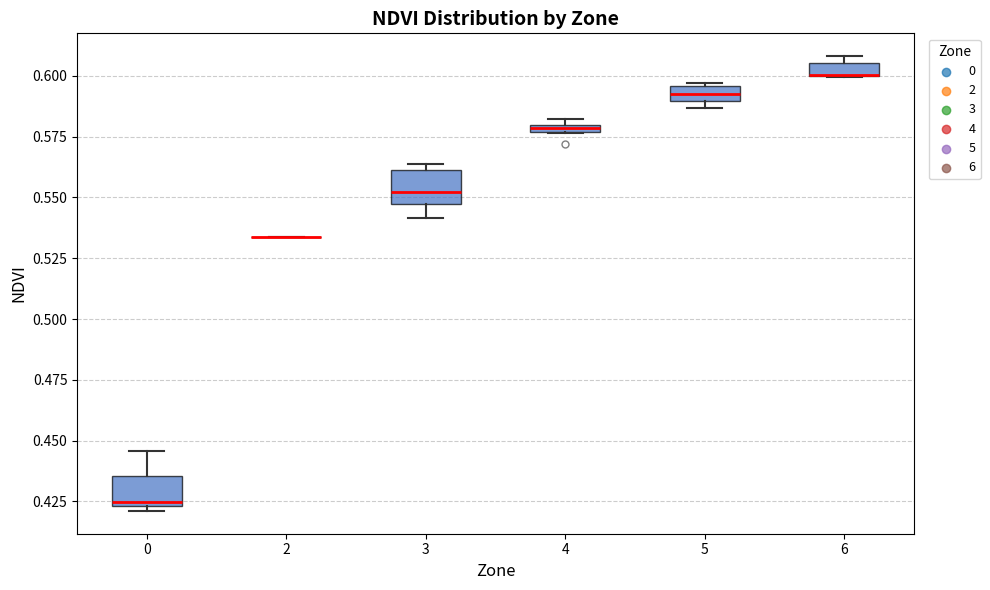

Where does the median line of the box at x = 3 sit on the y-axis? The values are not printed on the chart, so give them approximately, as read against the axis.

0.550